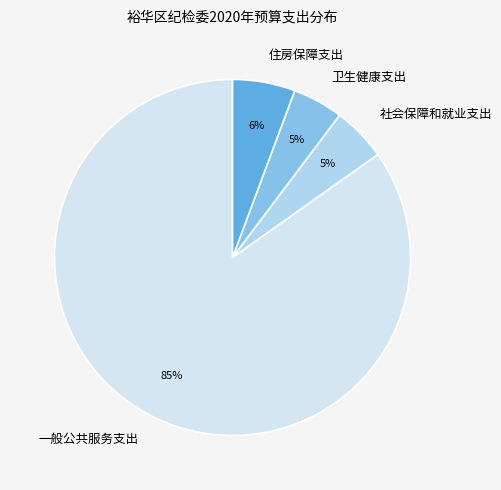

To the nearest percent, what is the average slice percentage?

25%